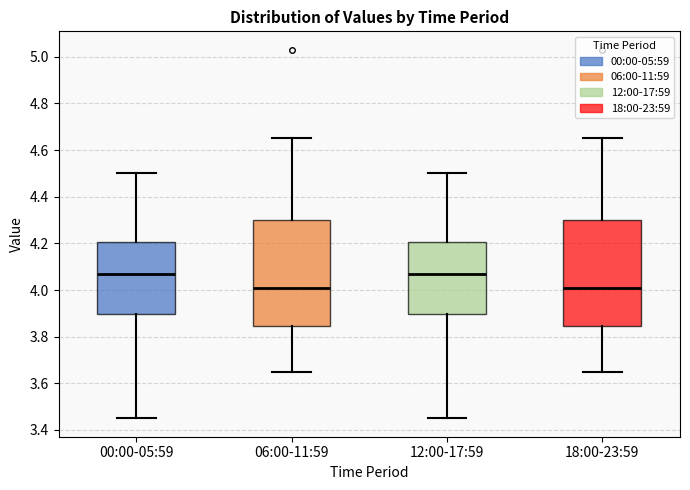

Where is the upper edge of the box for 00:00-05:59 on the y-axis? The values are not printed on the chart, so give them approximately, as read against the axis.

4.20